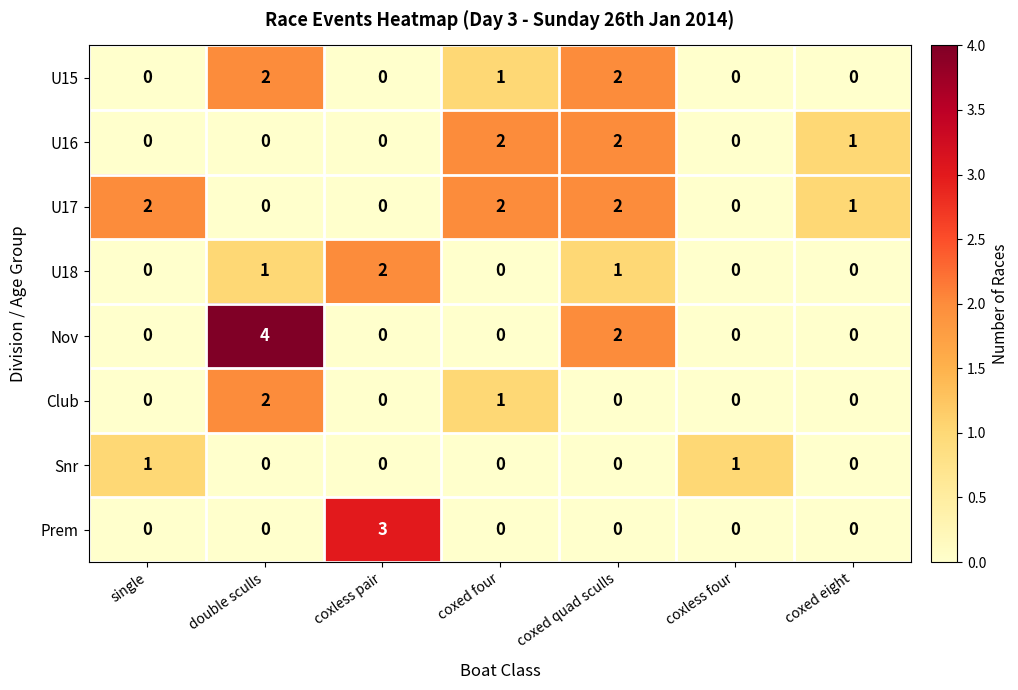

The Snr series shows 1 at coxed quad sculls. True or false?

False